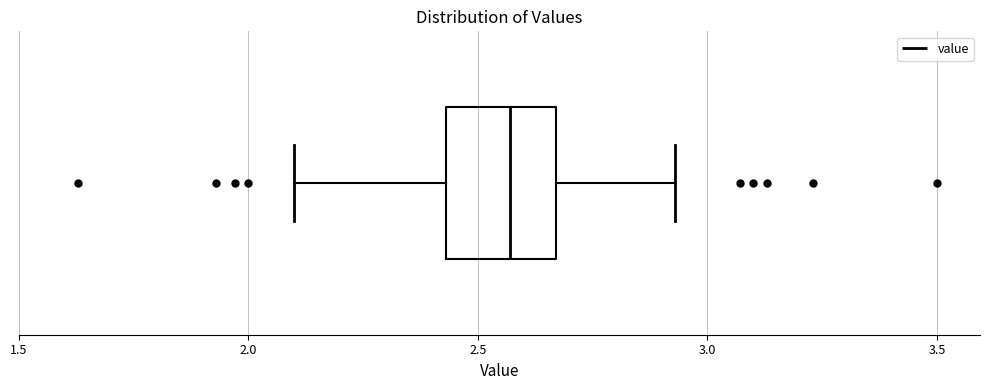

Where does the median line of the box sit on the x-axis? The values are not printed on the chart, so give them approximately, as read against the axis.

2.55